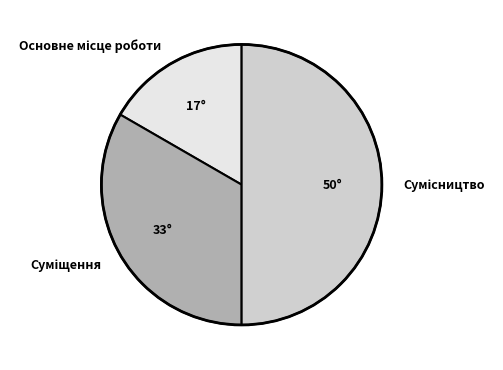

Count the number of slices in the pie.

3